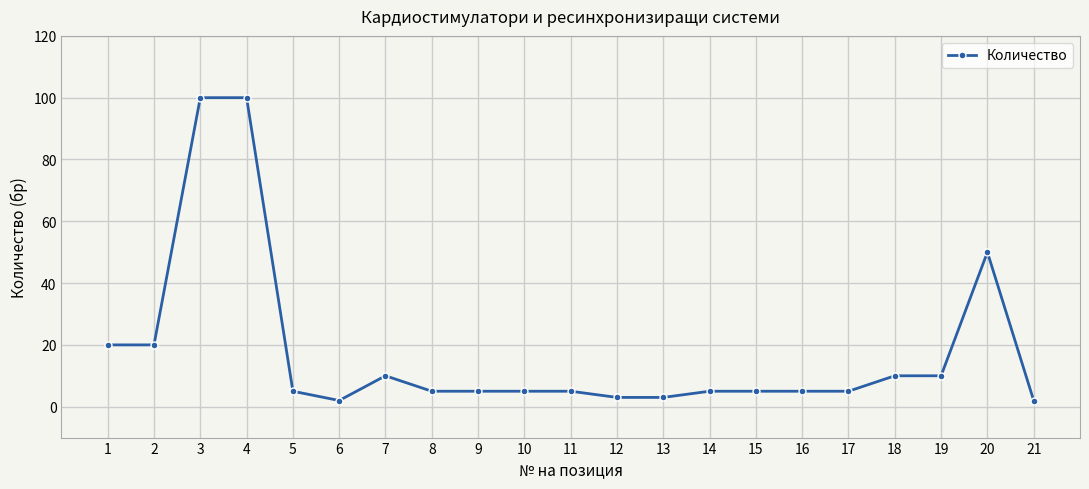

What is the maximum value shown in the chart?

100